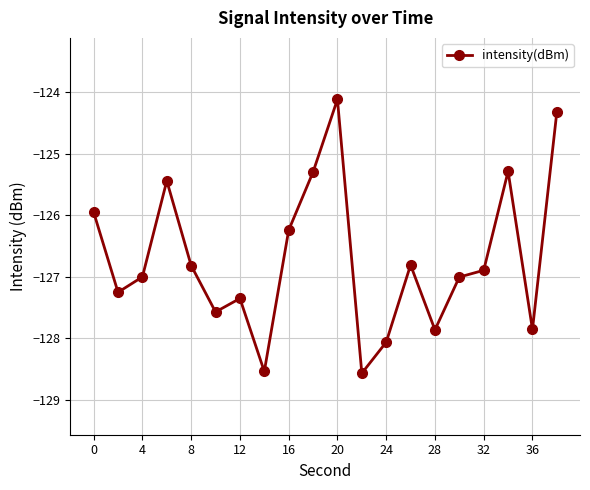

What is the sum of all values?

-2534.2